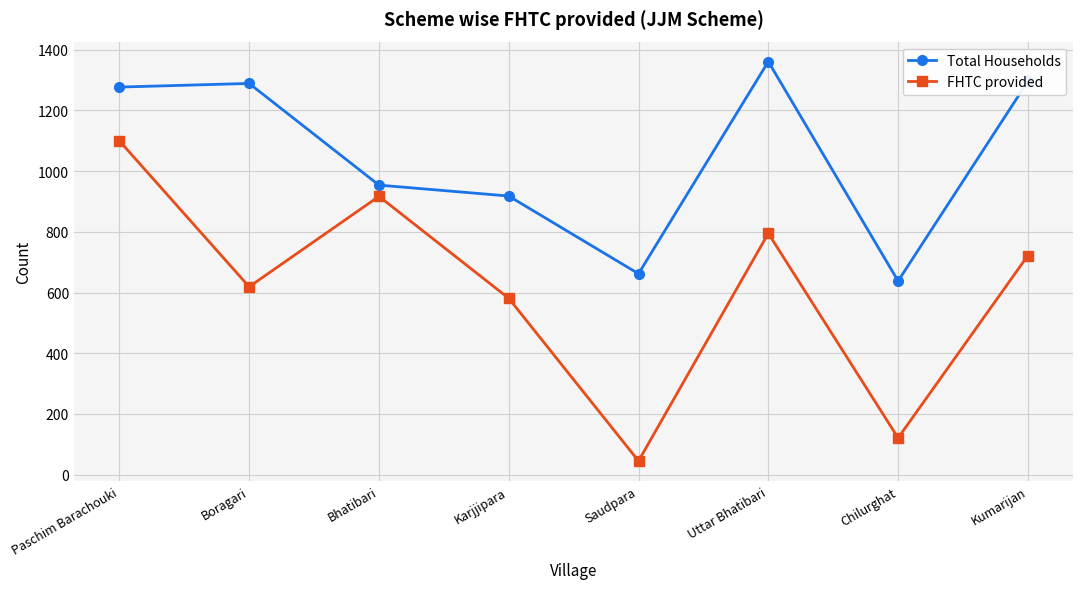

Is it true that FHTC provided equals 366 at Paschim Barachouki?

False